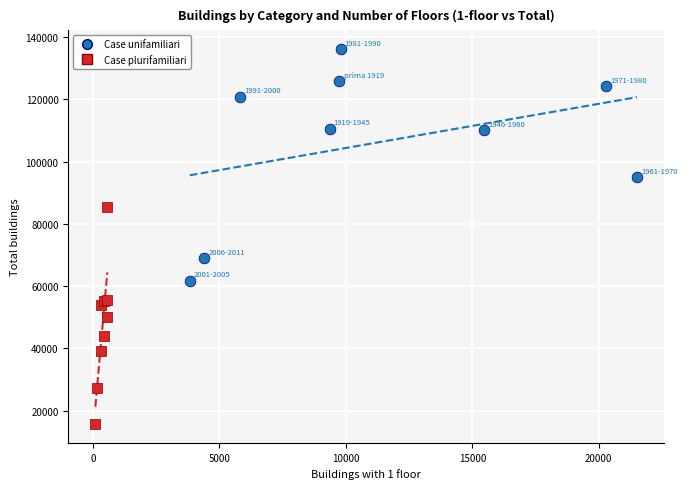

Which series reaches the minimum Y coordinate?

Case plurifamiliari